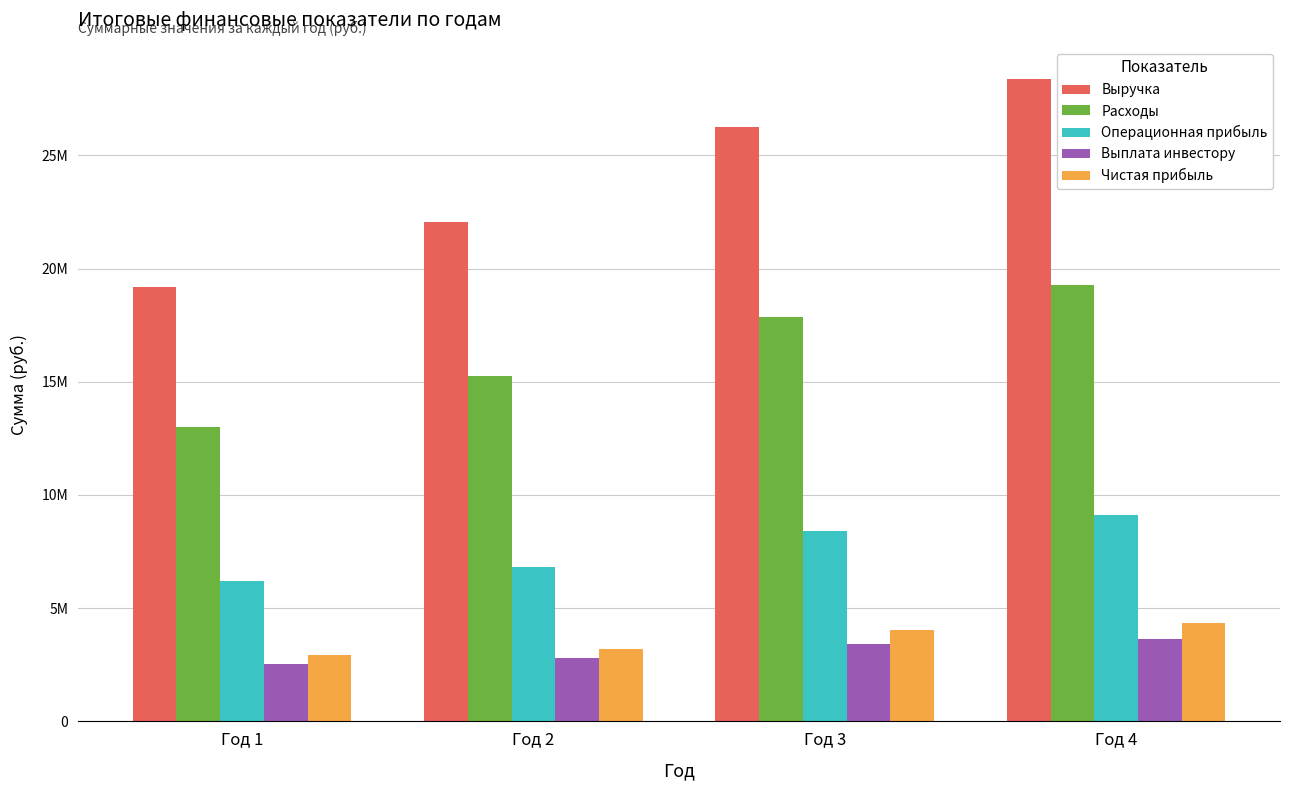

What is the value of the Операционная прибыль bar at the 4th from the left?

9099860.3